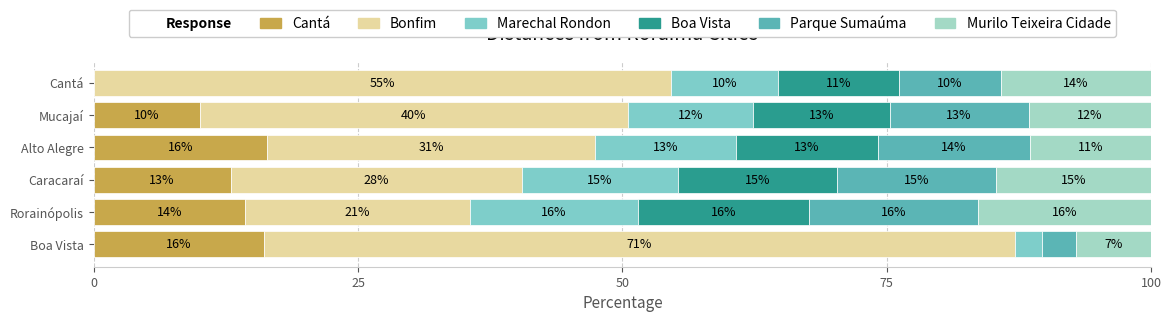

What is the highest value of the Cantá series?

16.4